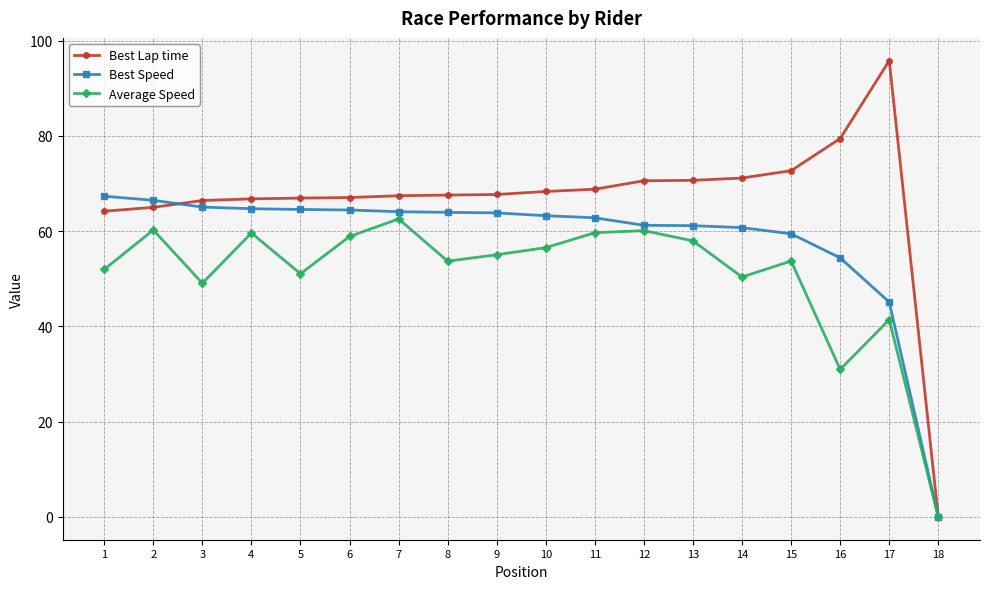

The value of Average Speed at 6 is 58.9. True or false?

True